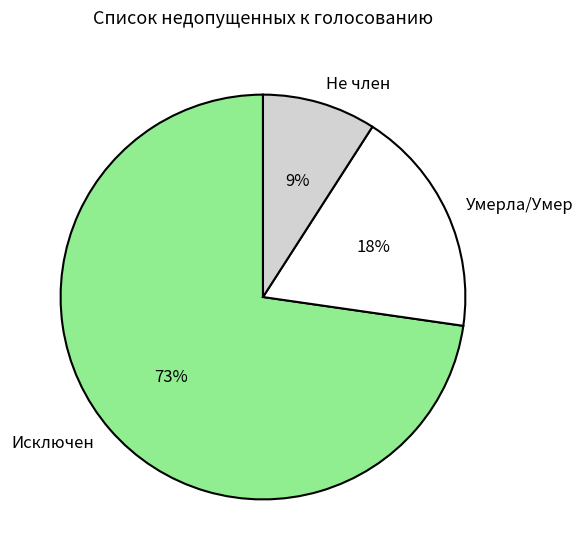

To the nearest percent, what percentage of the pie is Умерла/Умер?

18%